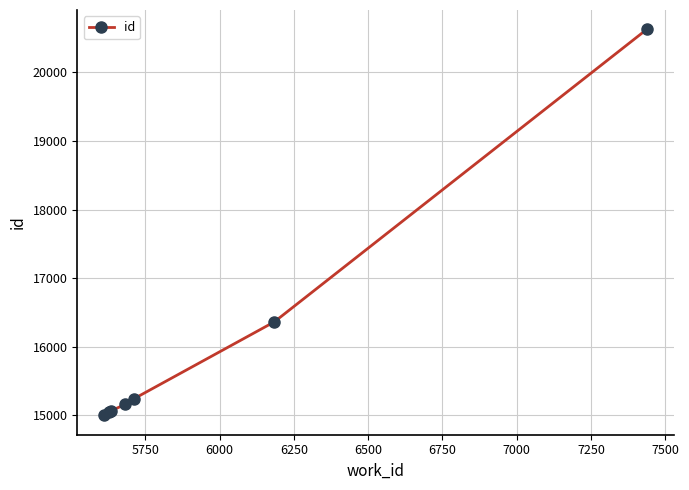

How many lines are shown in the chart?

1